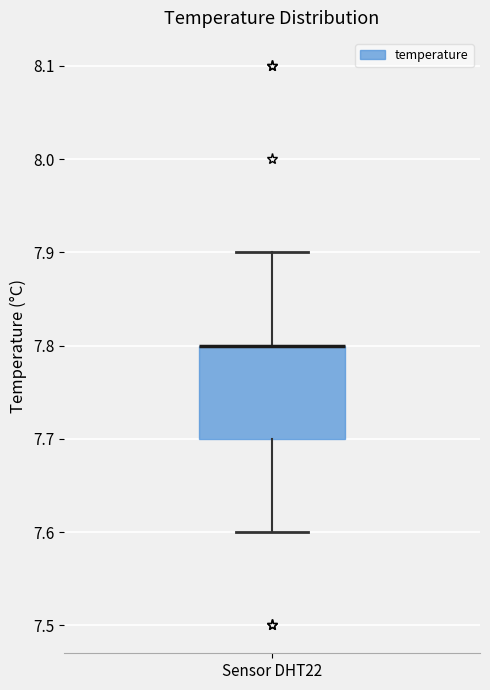

Read this box plot against the y-axis: the position of the median line, the range covered by the box, and the ends of both whiskers. The values are not printed on the chart, so give them approximately, as read against the axis.

median 7.8 (drawn on the box's upper edge), box 7.7 to 7.8, whiskers 7.6 to 7.9